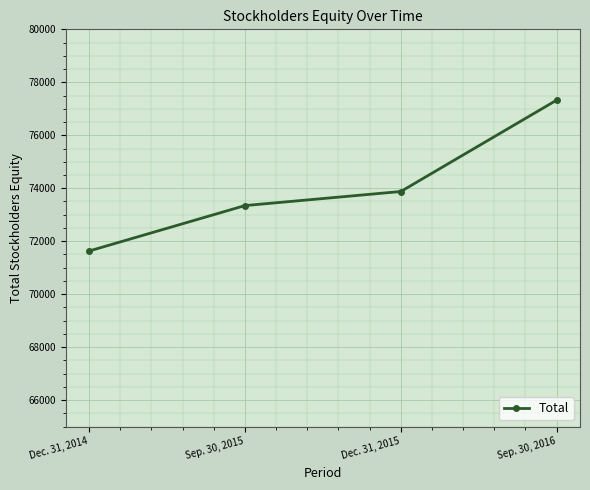

Reading left to right, what are all the values shown in this chart?

Dec. 31, 2014=71630	Sep. 30, 2015=73345	Dec. 31, 2015=73876	Sep. 30, 2016=77326